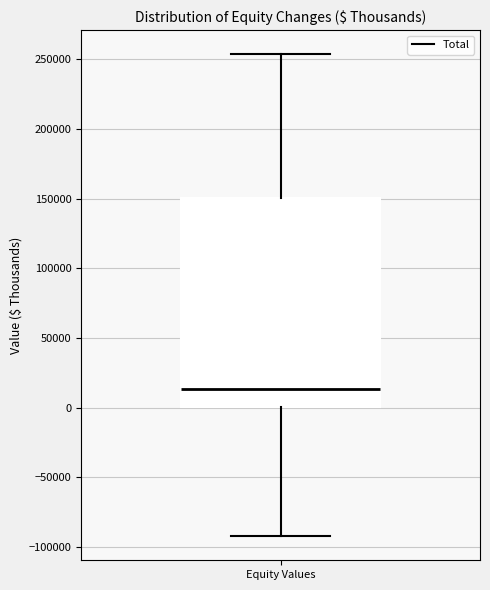

Where does the upper whisker of the box for Equity Values end on the y-axis? The values are not printed on the chart, so give them approximately, as read against the axis.

255000